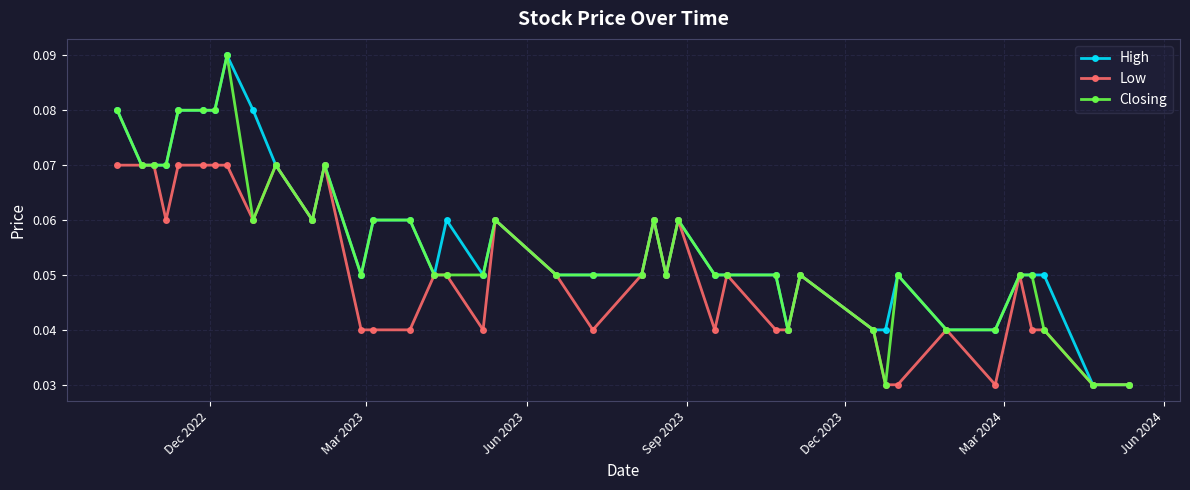

At how many categories does at least one series exceed 0?

40